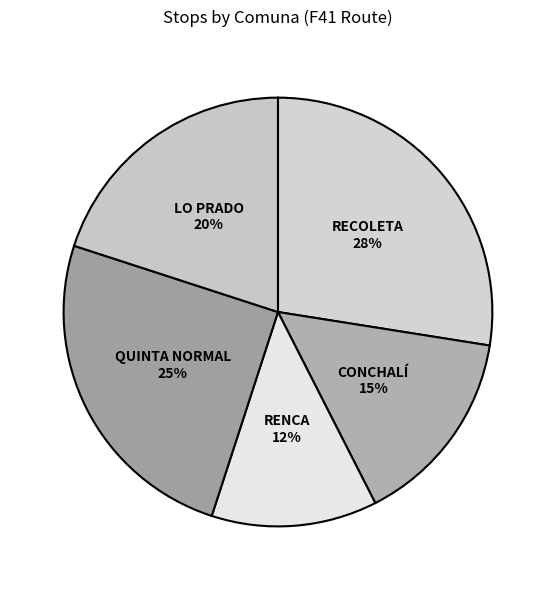

What is the smallest slice in the pie chart?

RENCA